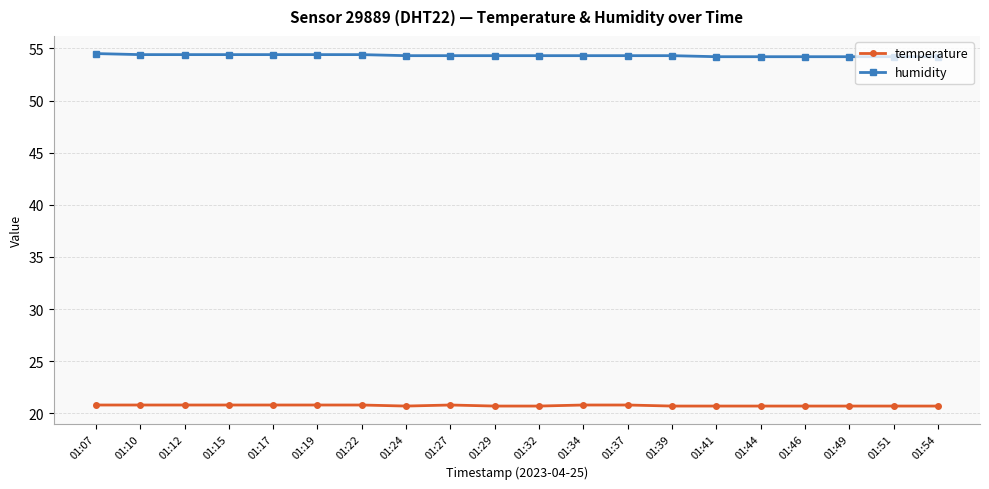

Rank the series at 01:15 from lowest to highest value.

temperature, humidity